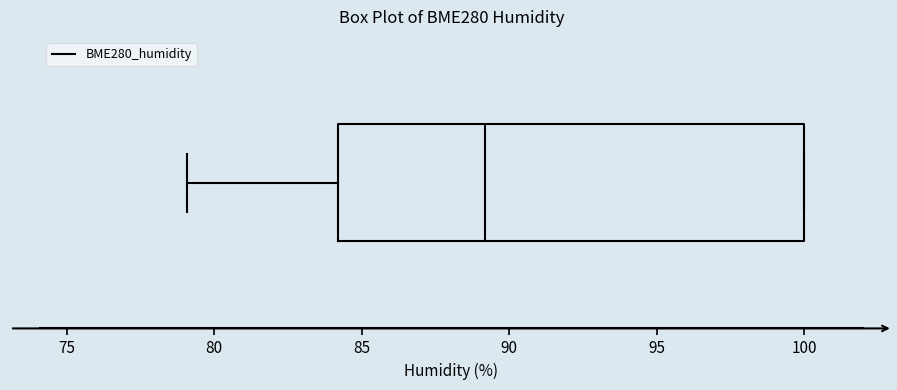

Read this box plot against the x-axis: the position of the median line, the range covered by the box, and the ends of both whiskers. The values are not printed on the chart, so give them approximately, as read against the axis.

median 89, box 84 to 100, whiskers 79 to 100